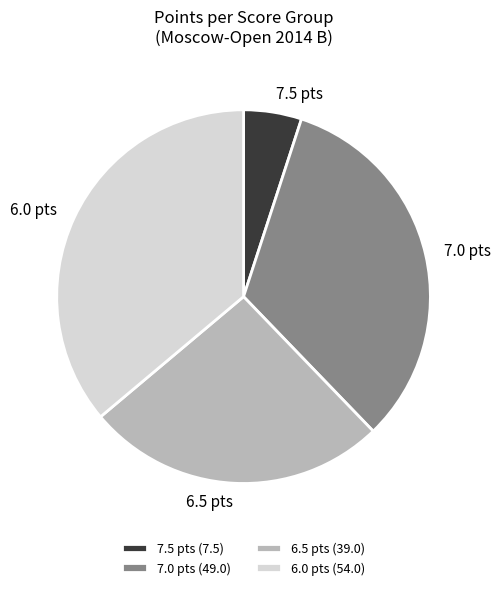

Which slice is the smallest?

7.5 pts (7.5)